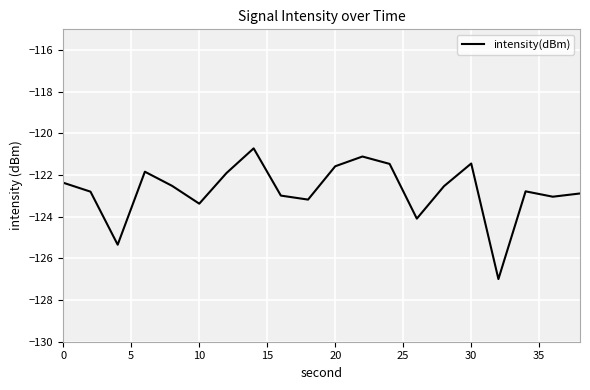

What is the maximum value shown in the chart?

-120.7